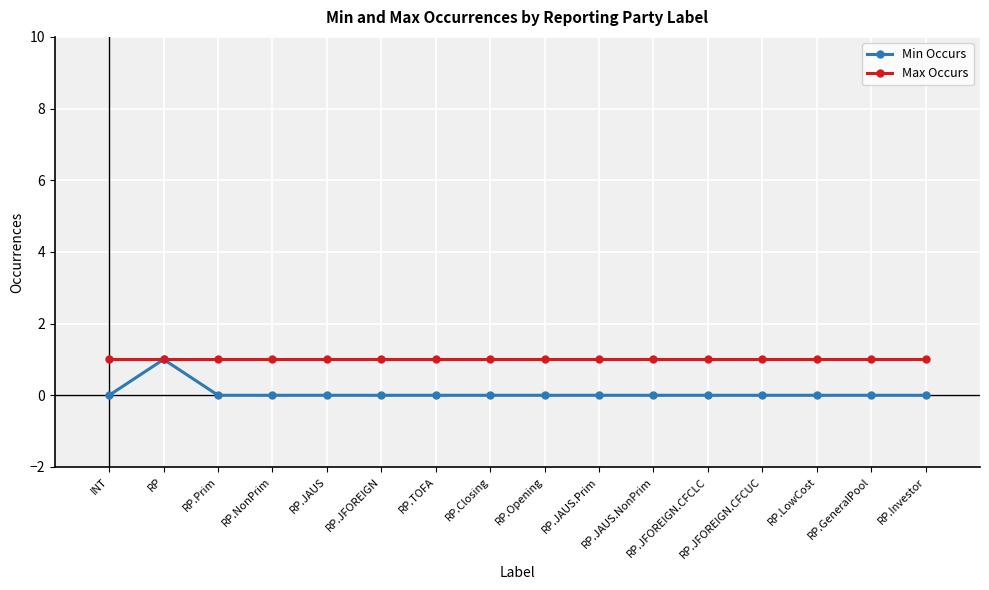

What is the approximate value of Max Occurs at RP.JFOREIGN.CFCUC?

1